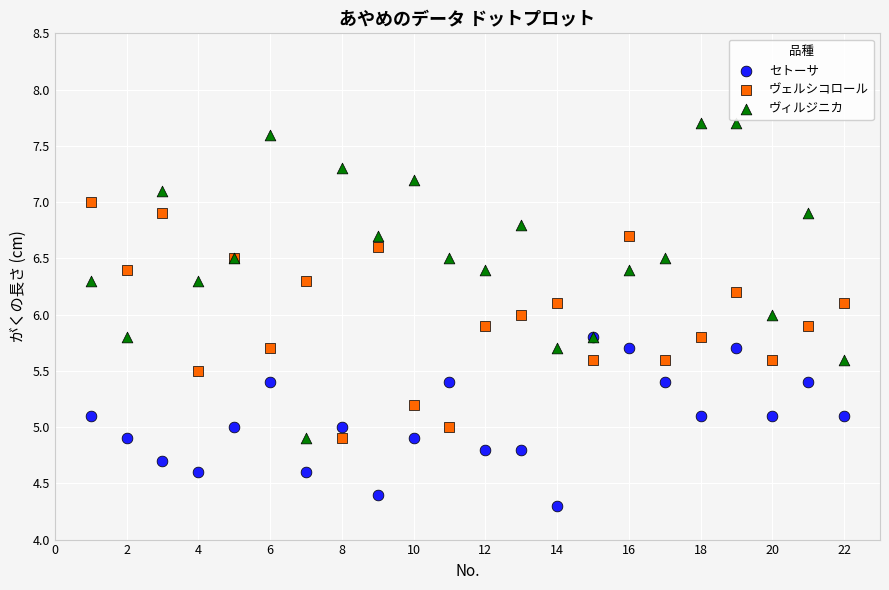

Which series contains the lowest Y value?

セトーサ